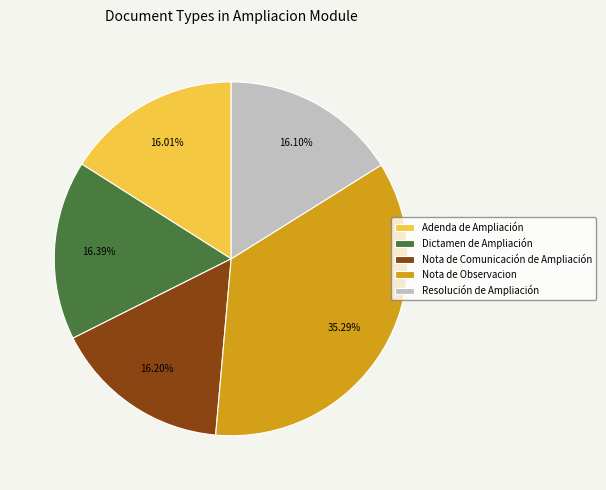

Does Nota de Comunicación de Ampliación represent more than half of the total?

No